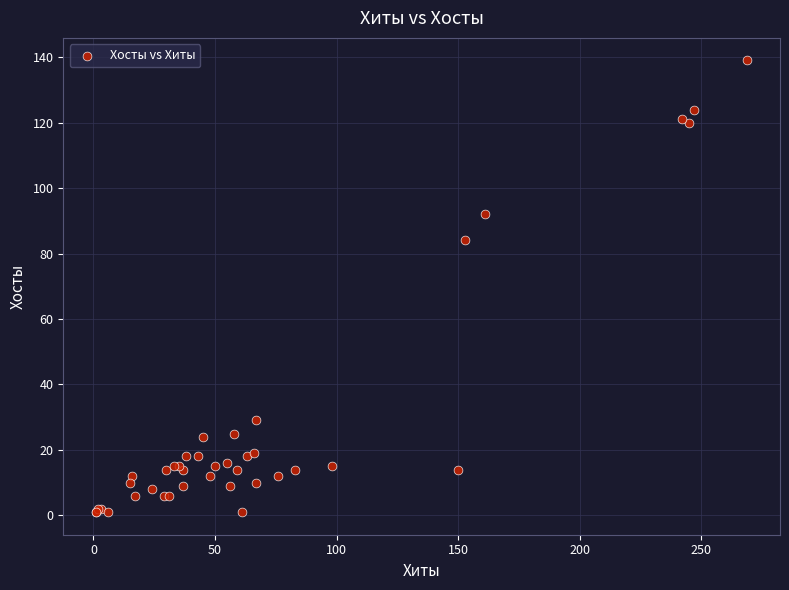

What Y value in the scatter plot is closest to 70?

84